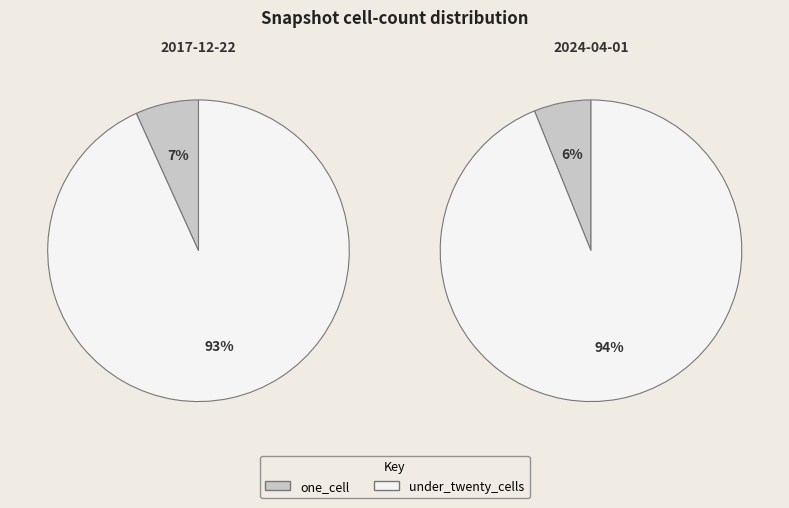

To the nearest percent, what portion does one_cell represent?

6%